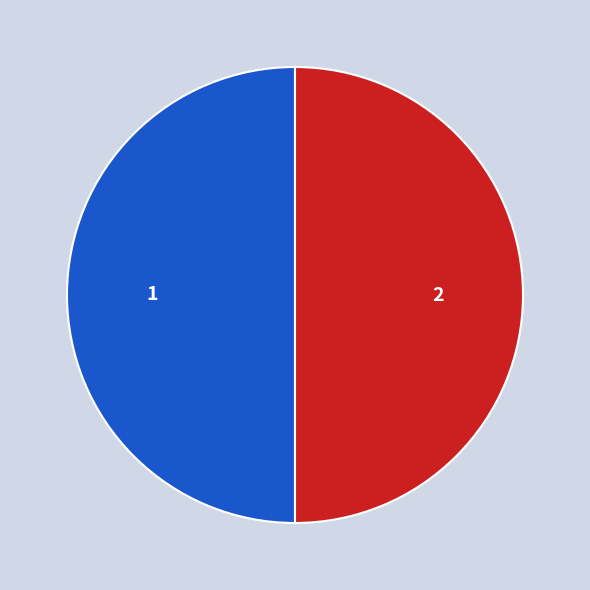

Approximately how many times larger is the value at 2 compared to 1?

1.0